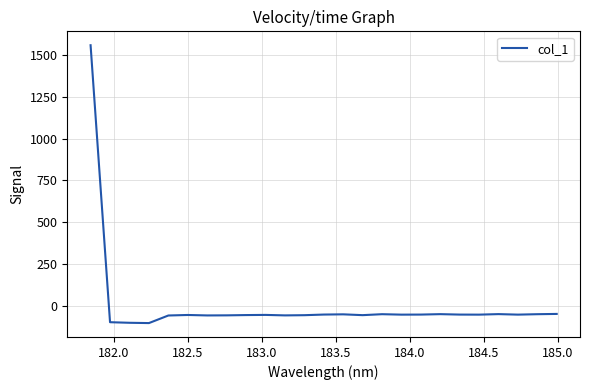

What is the maximum value shown in the chart?

1560.0